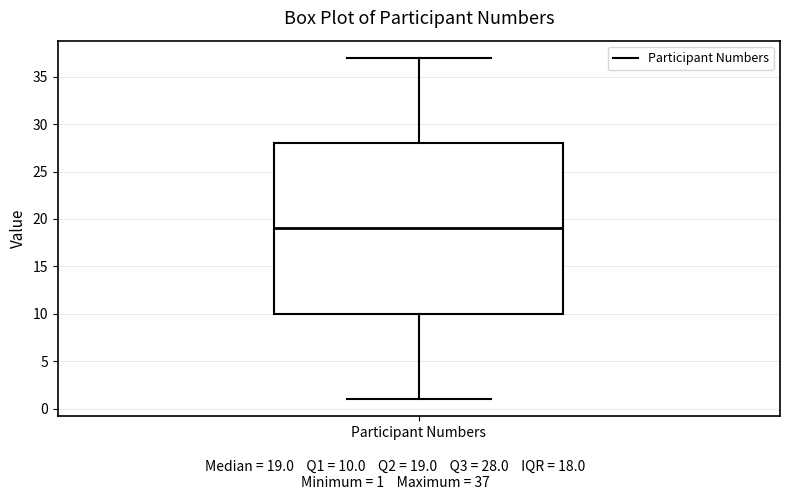

Transcribe this box plot: give where the median line is, the range the box spans, and where the two whiskers end, as read against the y-axis. The values are not printed on the chart, so give them approximately, as read against the axis.

median 19, box 10 to 28, whiskers 1 to 37